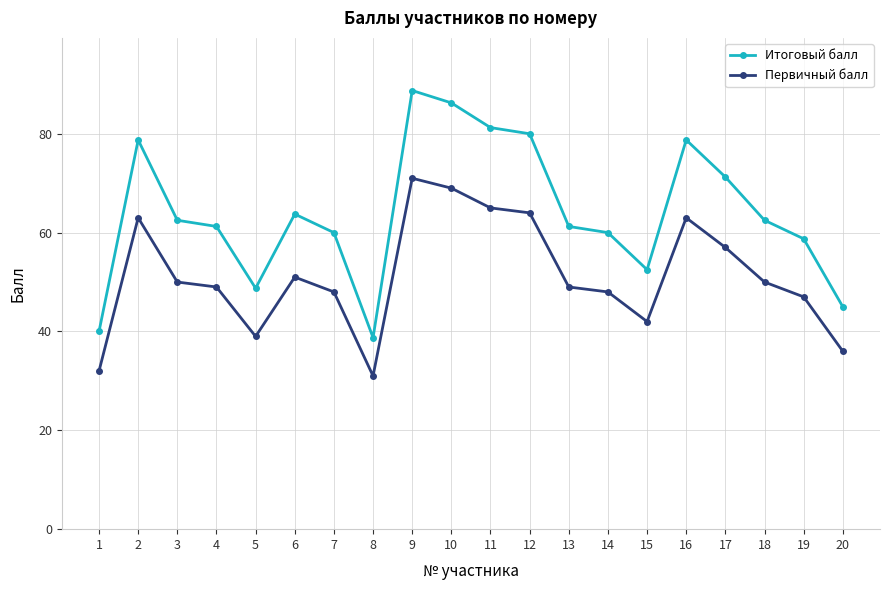

At which category does Первичный балл reach its first local peak?

2